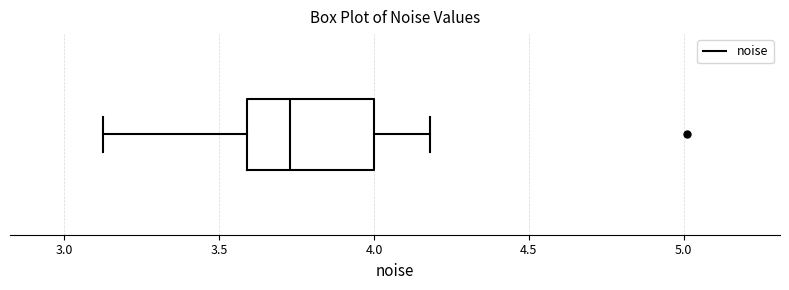

Where does the right whisker of the box end on the x-axis? The values are not printed on the chart, so give them approximately, as read against the axis.

4.20